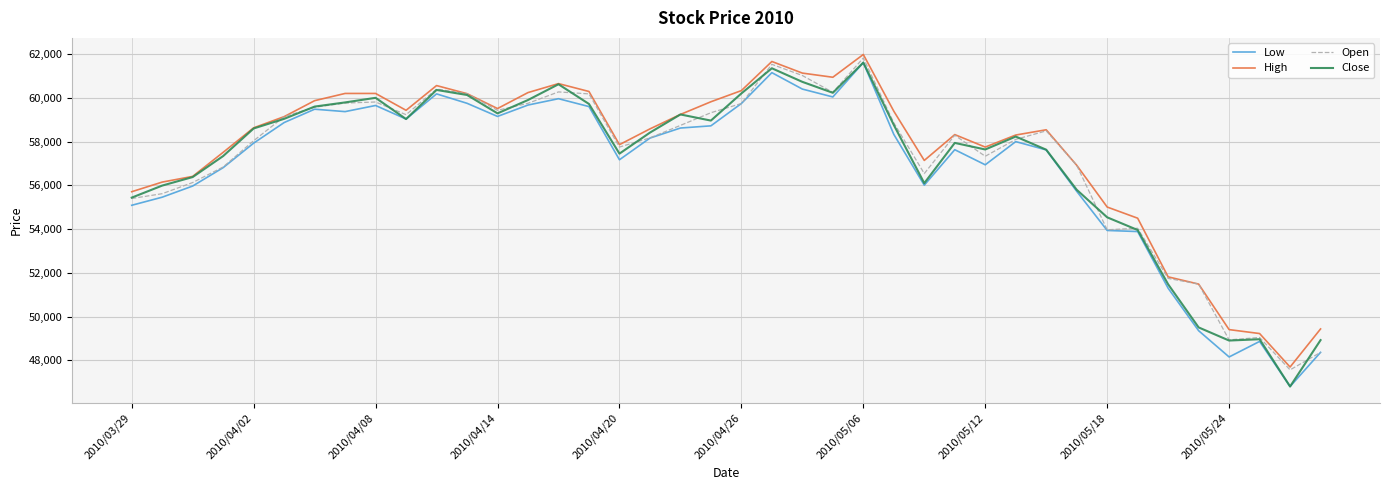

What is the minimum value shown in the chart?

46810